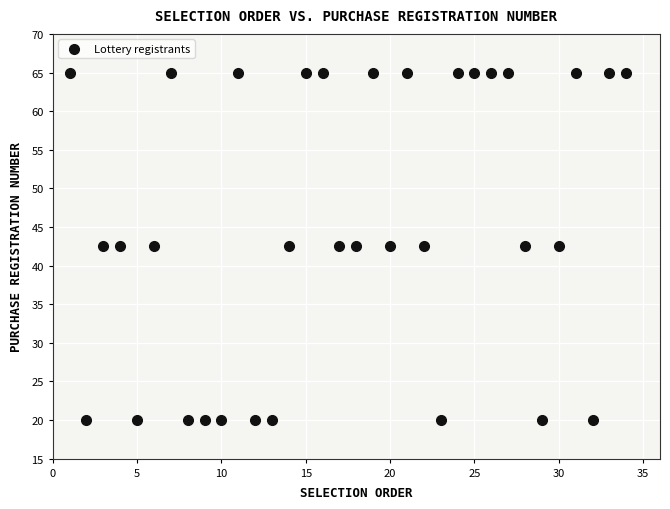

What is the range of X values (max minus min)?

33.0